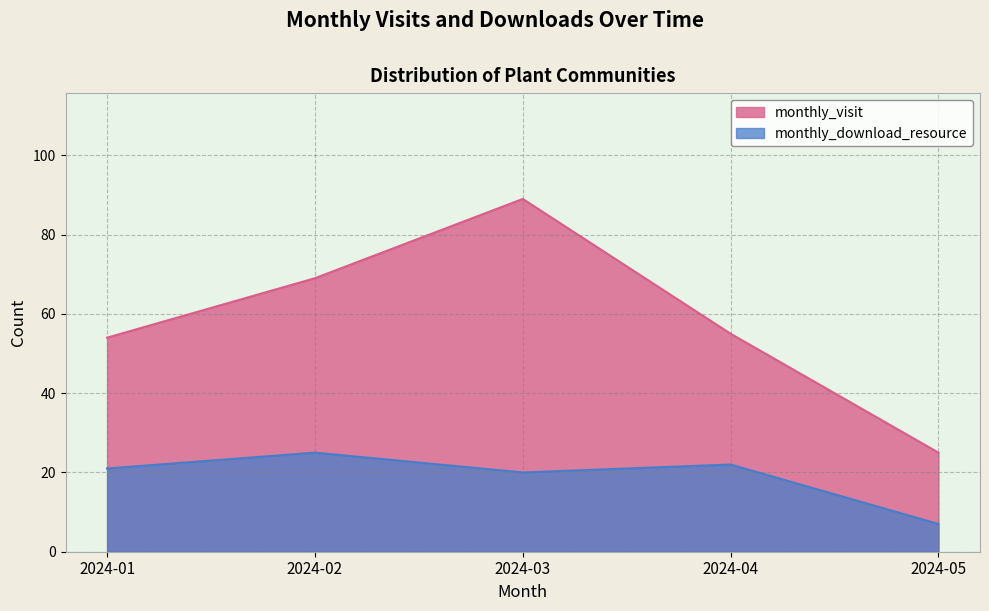

Is the value of monthly_download_resource at 2024-03 greater than the value of monthly_visit at 2024-02?

No